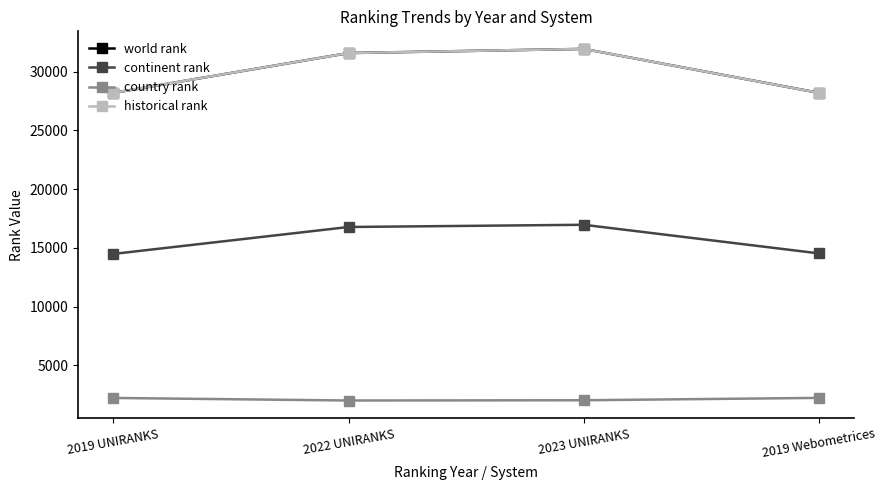

Count the number of categories in the chart.

4